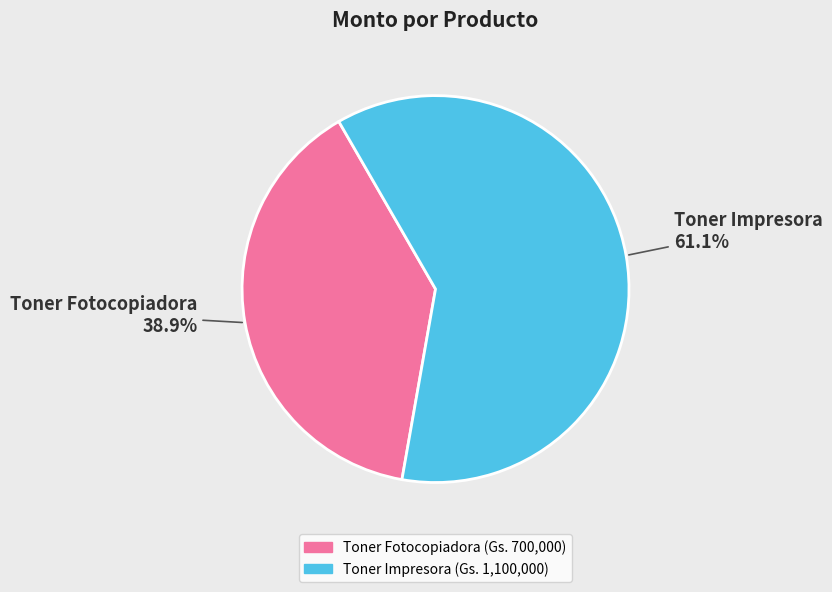

Is there a majority slice in this chart?

Yes